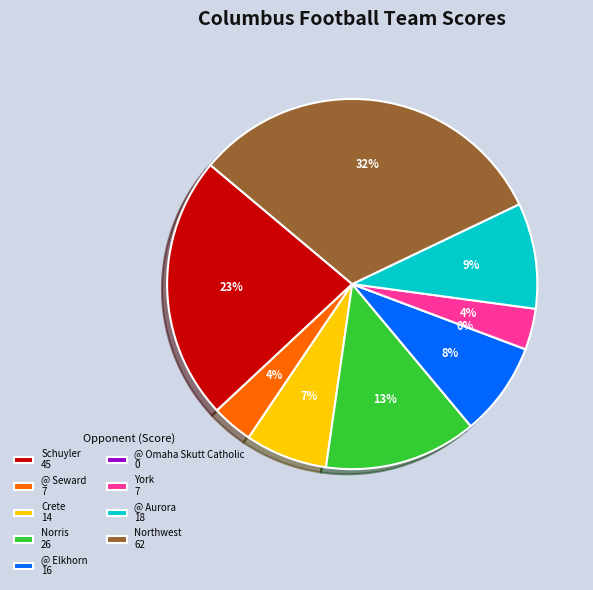

Does any single category account for the majority?

No